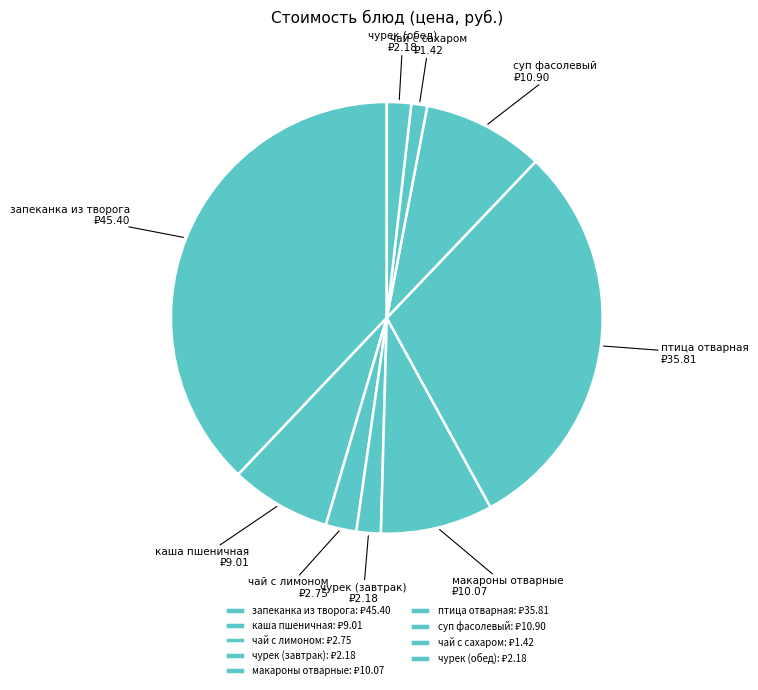

What is the smallest slice in the pie chart?

чай с сахаром